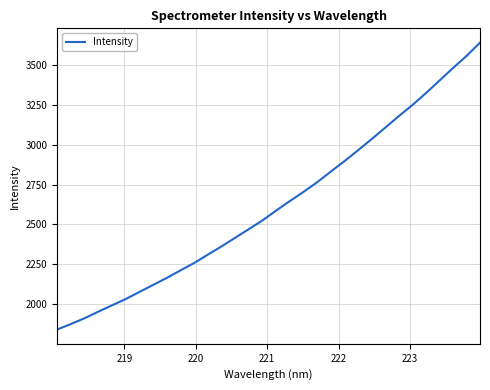

What is the smallest value displayed?

1841.1